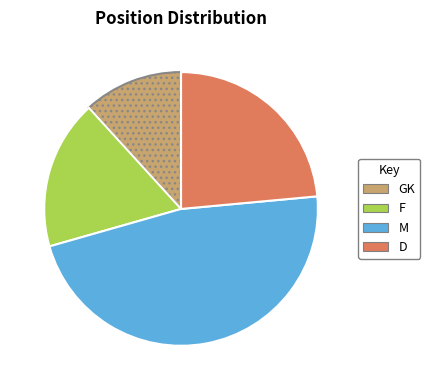

Do D and F together represent more than half of the pie?

No